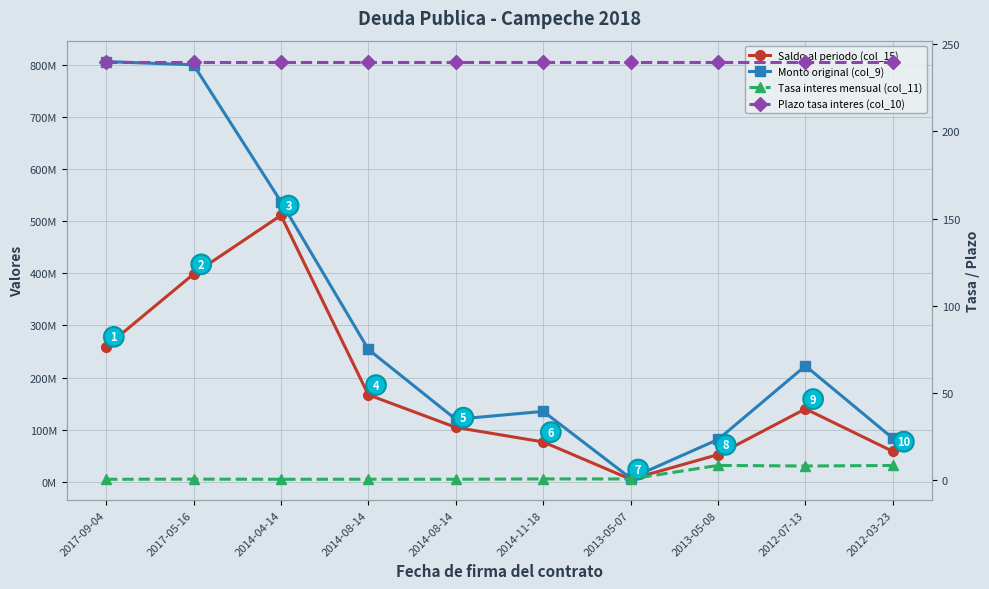

What is the value of the Plazo tasa interes (col_10) point at the 1st from the left?

240.0